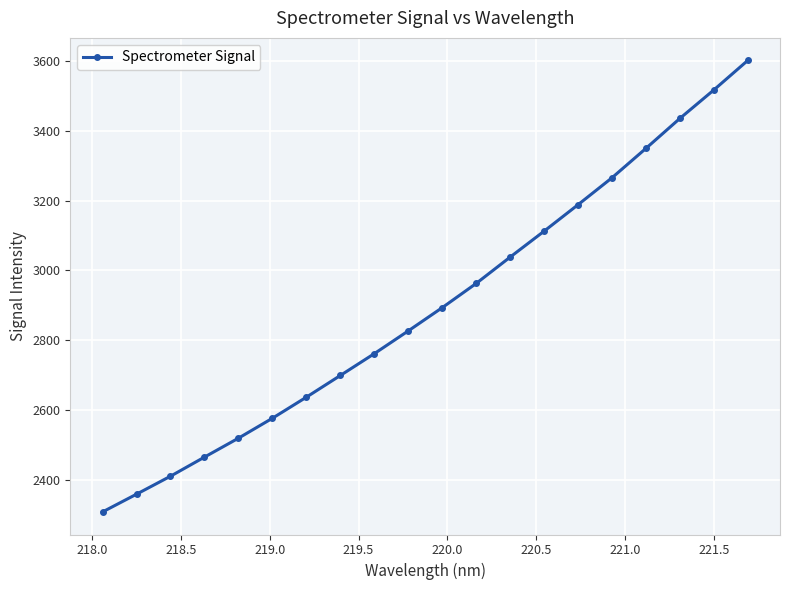

Reading right to left, what are all the values shown in this chart?

3601.3	3516.8	3435.2	3349.5	3265.3	3188.1	3112.3	3038.0	2962.6	2893.2	2826.6	2761.4	2699.0	2636.8	2576.4	2519.3	2465.1	2410.3	2358.8	2308.0